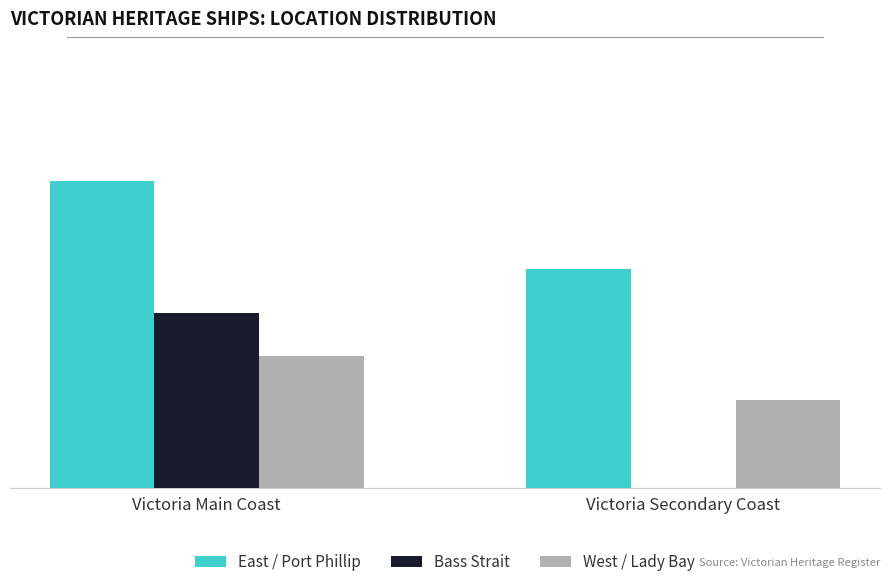

List the series in order of their peak value, highest first.

East / Port Phillip, Bass Strait, West / Lady Bay